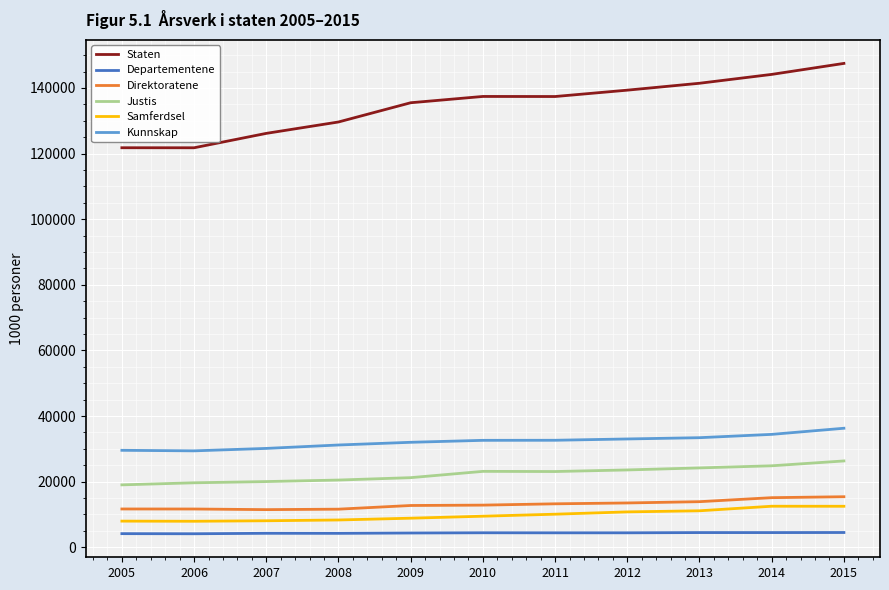

What is the spread (max minus min) of values at 2013?

136932